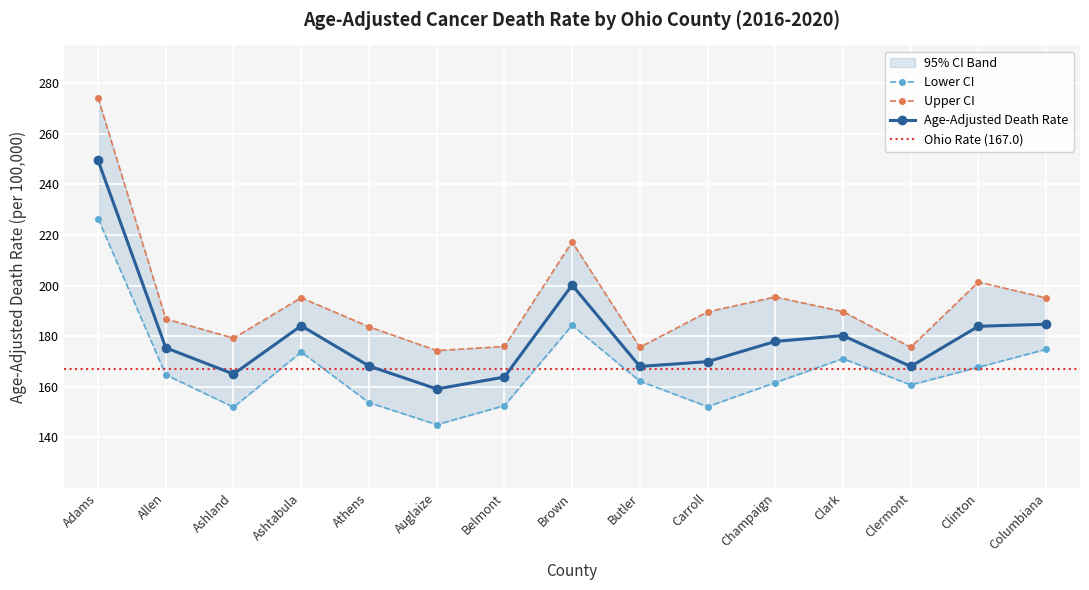

The Upper CI series shows 118.1 at Clinton. True or false?

False